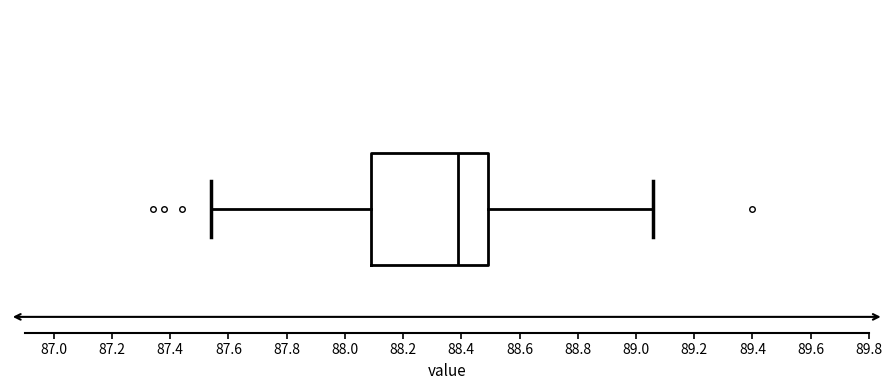

Read this box plot against the x-axis: the position of the median line, the range covered by the box, and the ends of both whiskers. The values are not printed on the chart, so give them approximately, as read against the axis.

median 88.40, box 88.10 to 88.50, whiskers 87.54 to 89.06